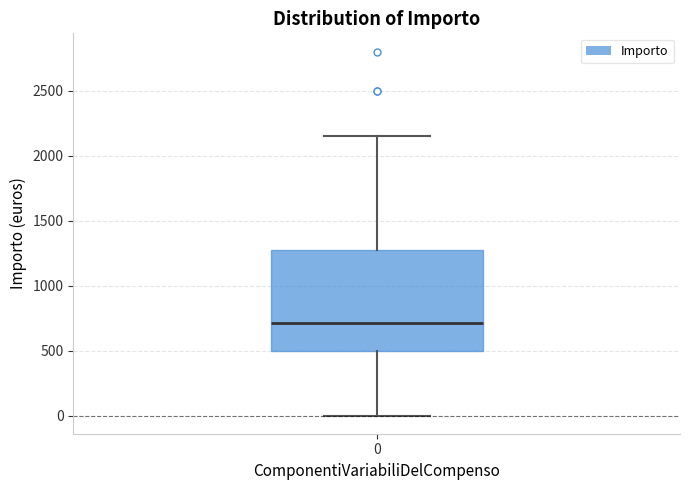

Transcribe this box plot: give where the median line is, the range the box spans, and where the two whiskers end, as read against the y-axis. The values are not printed on the chart, so give them approximately, as read against the axis.

median 700, box 500 to 1300, whiskers 0 to 2150